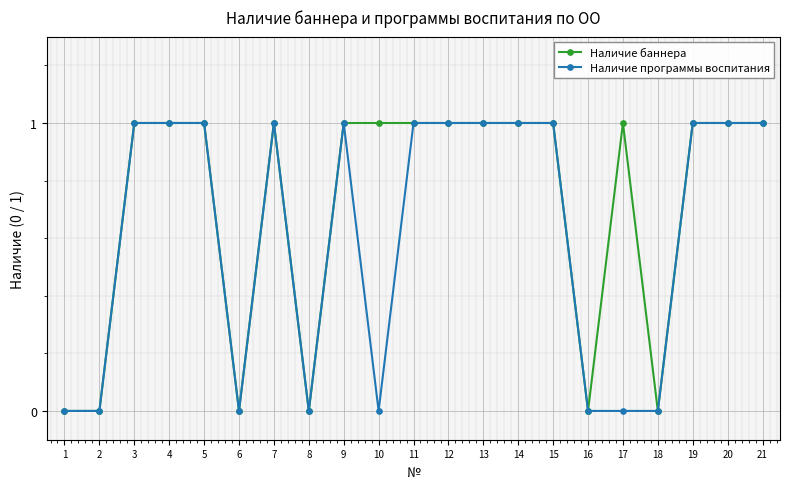

Does the chart have visible grid lines?

Yes